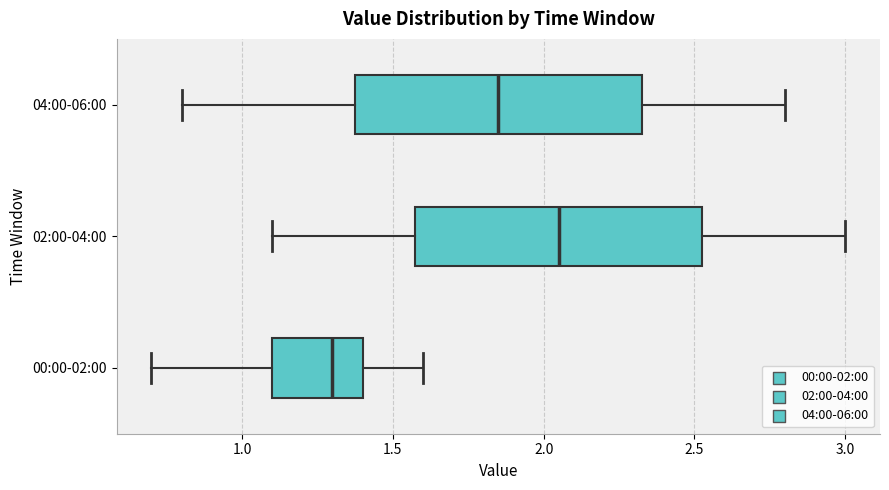

Which box has the furthest to the right median line?

02:00-04:00